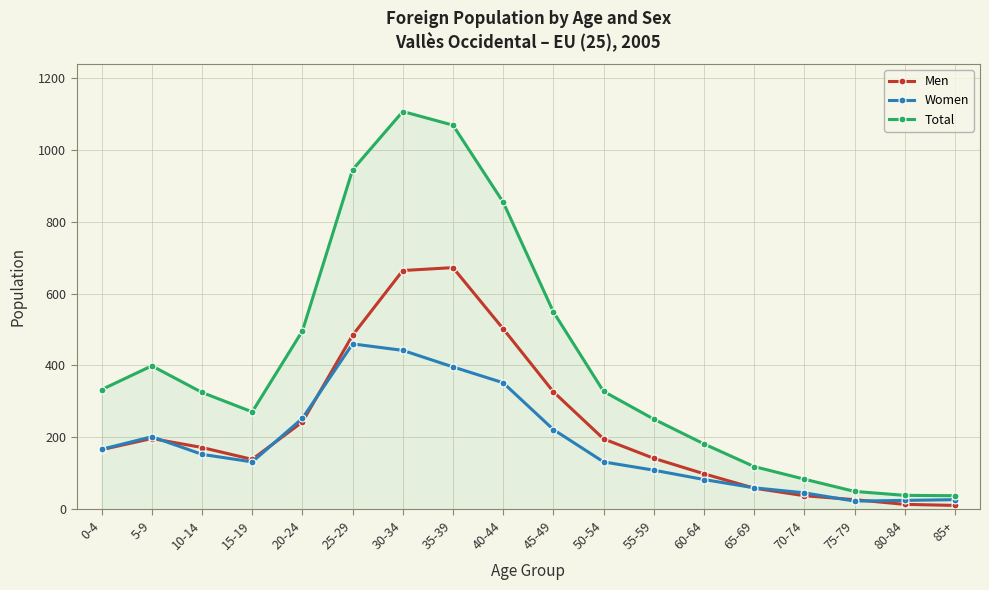

The value of Total at 60-64 is 315. True or false?

False